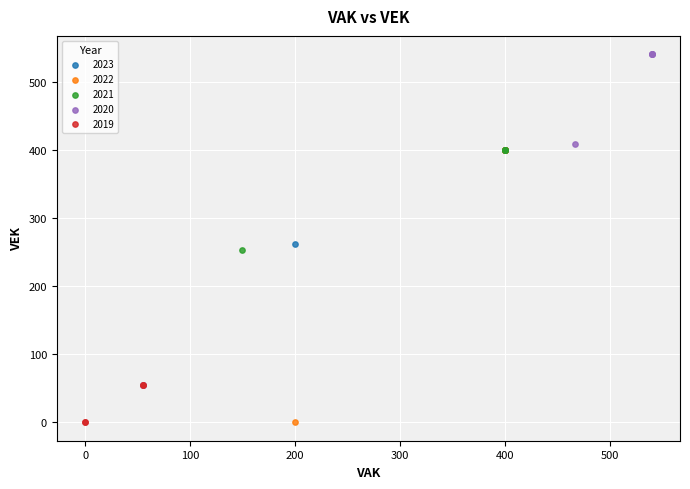

Which series contains the highest Y value?

2020